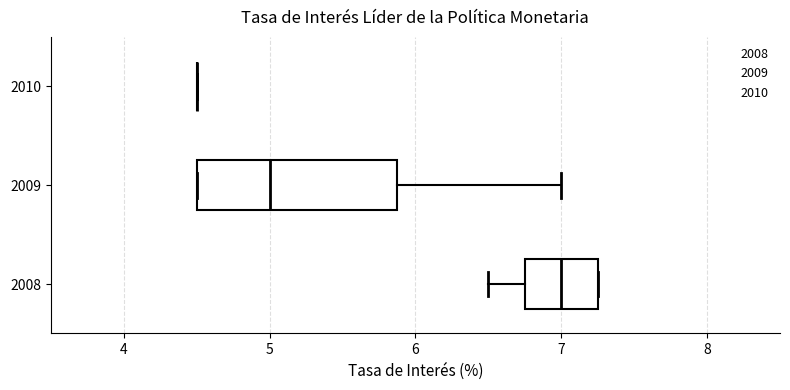

Where is the right edge of the box at y = 2008 on the x-axis? The values are not printed on the chart, so give them approximately, as read against the axis.

7.3